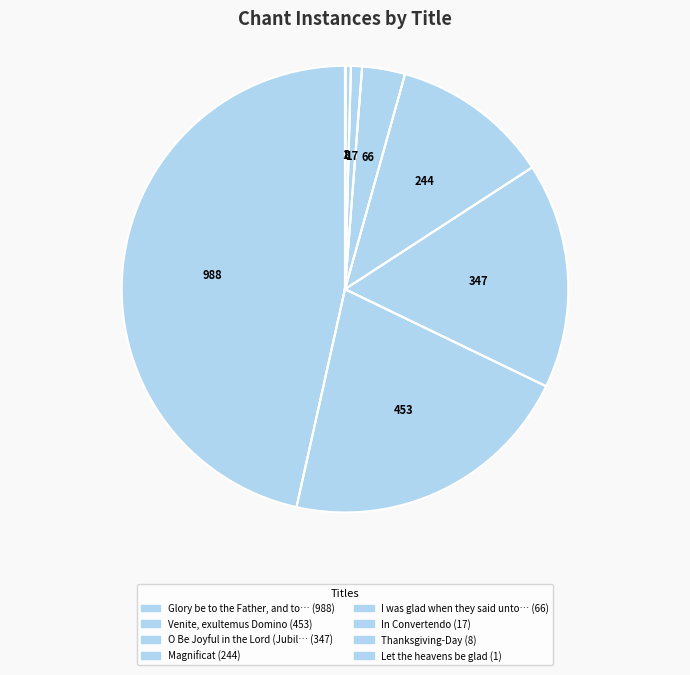

Rank the categories by value from highest to lowest.

Glory be to the Father, and to the Son, Venite, exultemus Domino, O Be Joyful in the Lord (Jubilate Deo), Magnificat, I was glad when they said unto me, In Convertendo, Thanksgiving-Day, Let the heavens be glad